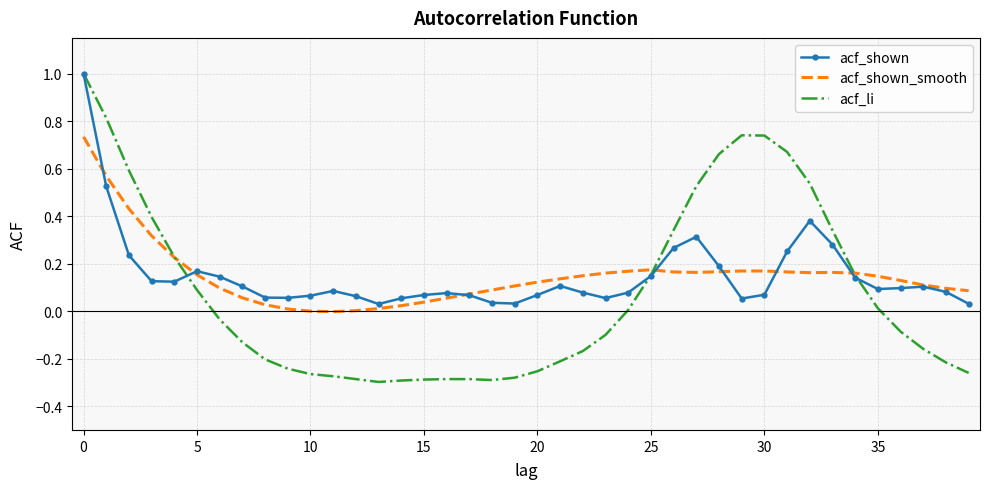

Which series ends up on top after the final intersection of acf_li and acf_shown_smooth?

acf_shown_smooth